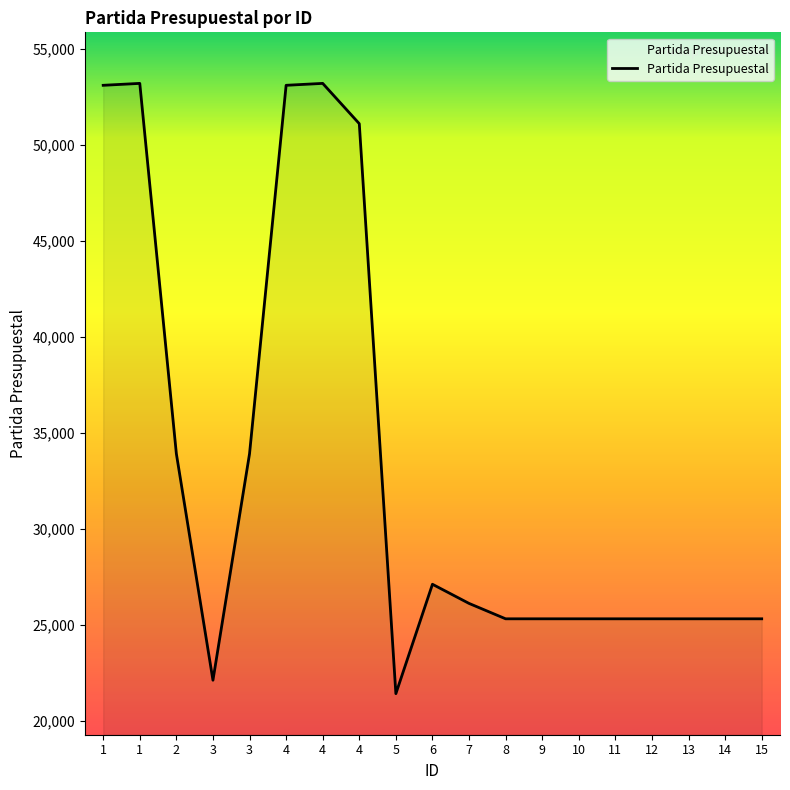

Does the chart display data point markers on the line(s)?

No